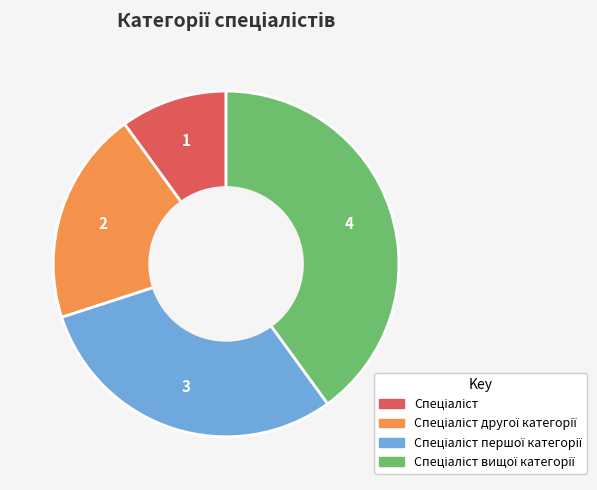

Is there any slice that represents more than half of the pie?

No